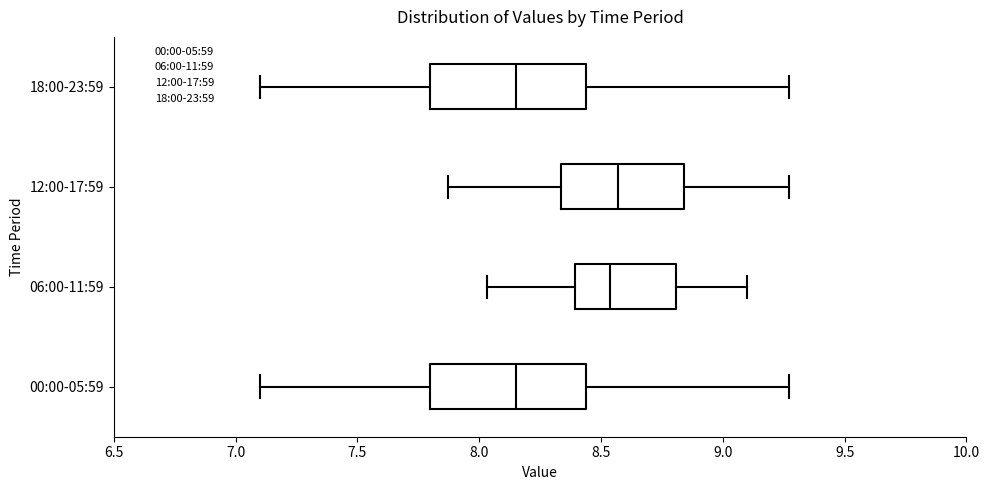

Where is the left edge of the box for 00:00-05:59 on the x-axis? The values are not printed on the chart, so give them approximately, as read against the axis.

7.80